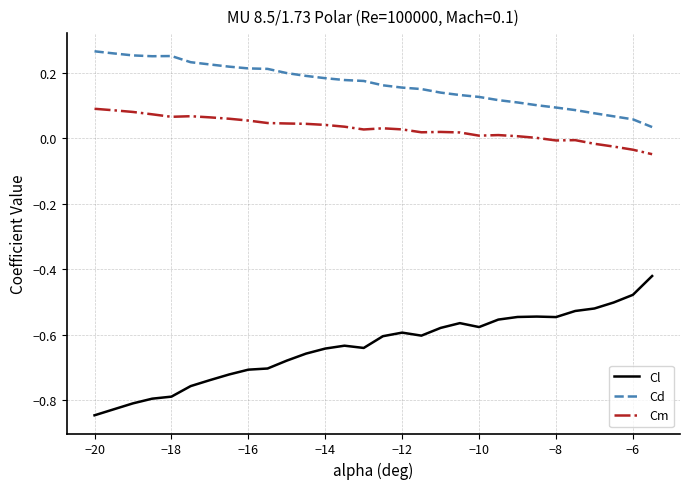

List the series in order of their peak value, highest first.

Cd, Cm, Cl